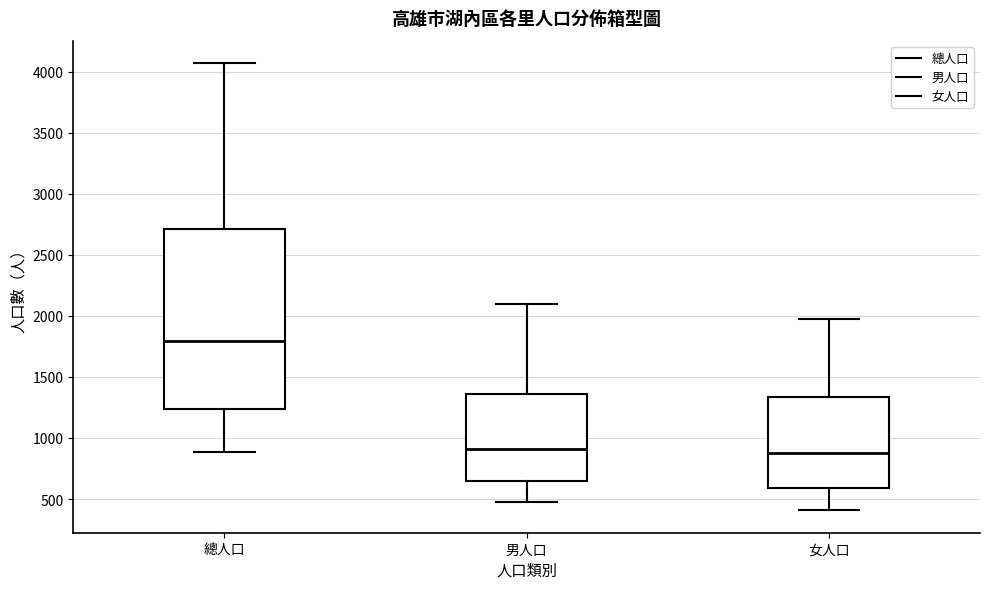

Reading left to right, transcribe this box plot: for each box, give where its median line is, the range the box spans, and where its two whiskers end, as read against the y-axis. The values are not printed on the chart, so give them approximately, as read against the axis.

總人口: median 1800, box 1250 to 2700, whiskers 900 to 4050
男人口: median 900, box 650 to 1350, whiskers 500 to 2100
女人口: median 900, box 600 to 1350, whiskers 400 to 2000